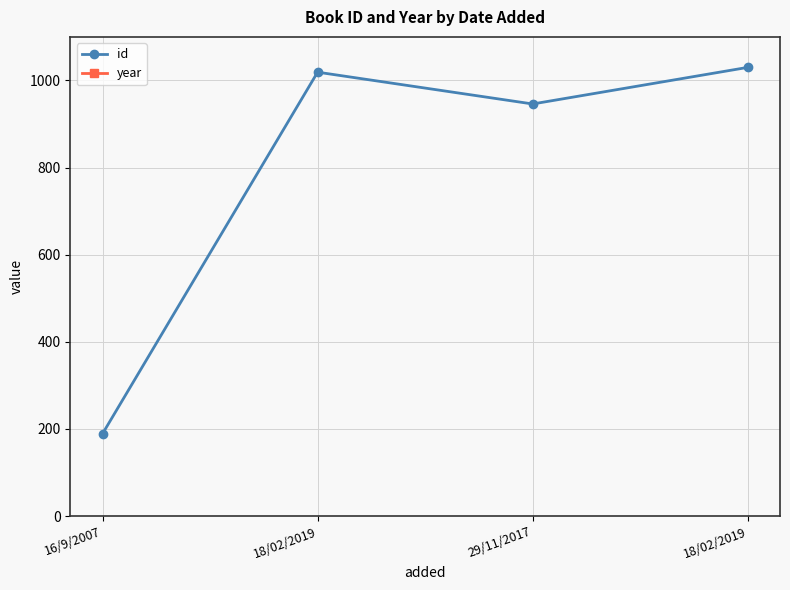

Is the value of id at 18/02/2019 greater than the value of year at 18/02/2019?

No